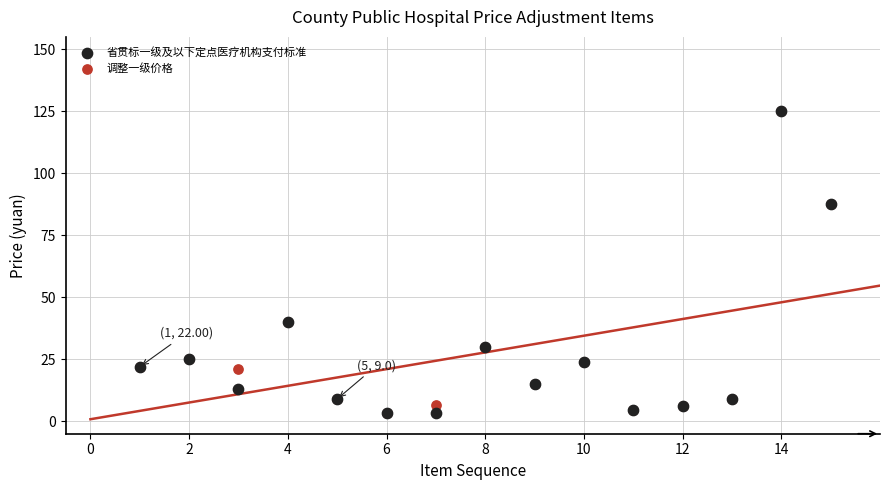

What are all the series names shown in the legend?

省贯标一级及以下定点医疗机构支付标准, 调整一级价格